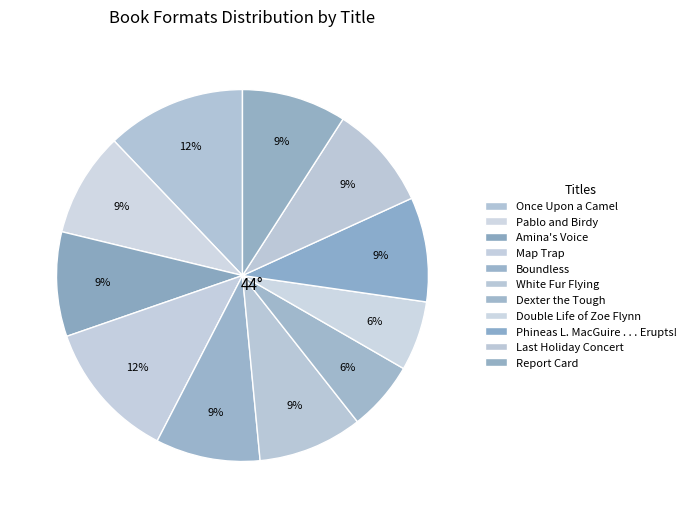

Approximately how many times larger is the value at Boundless compared to Report Card?

1.0